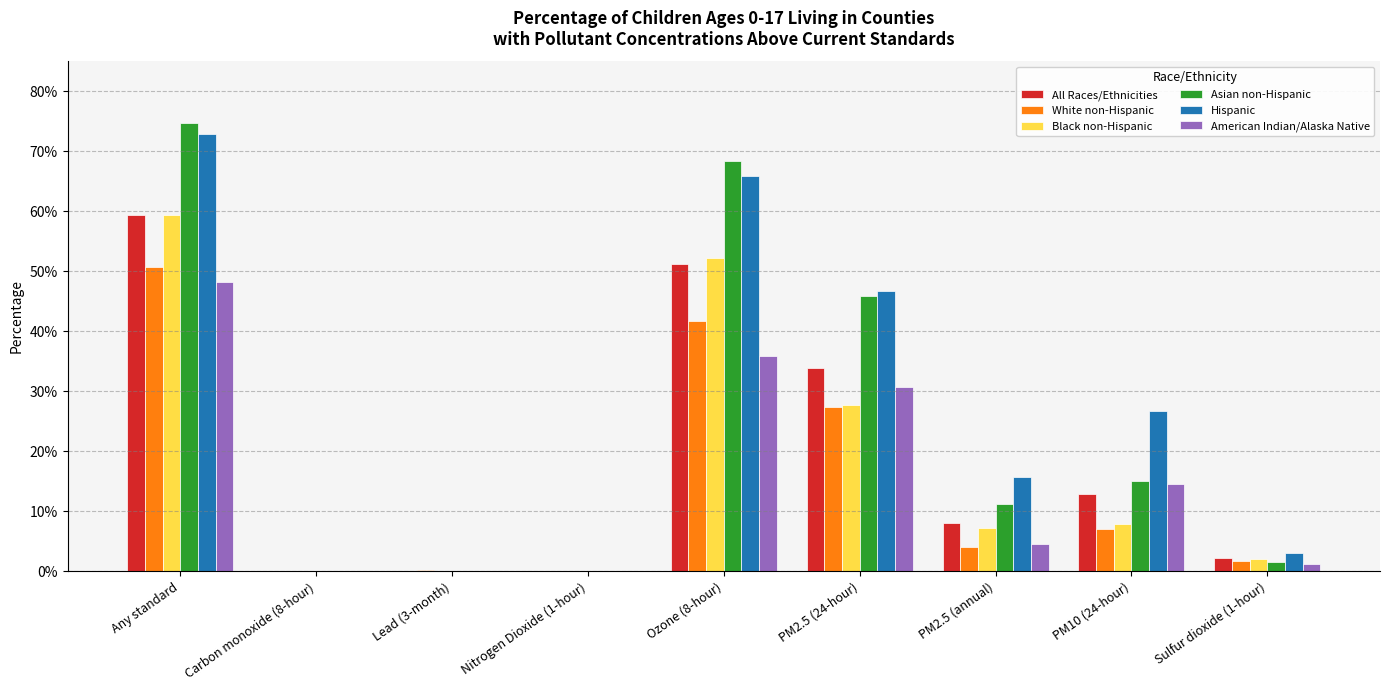

Are the bars grouped side by side (vs. stacked)?

Yes